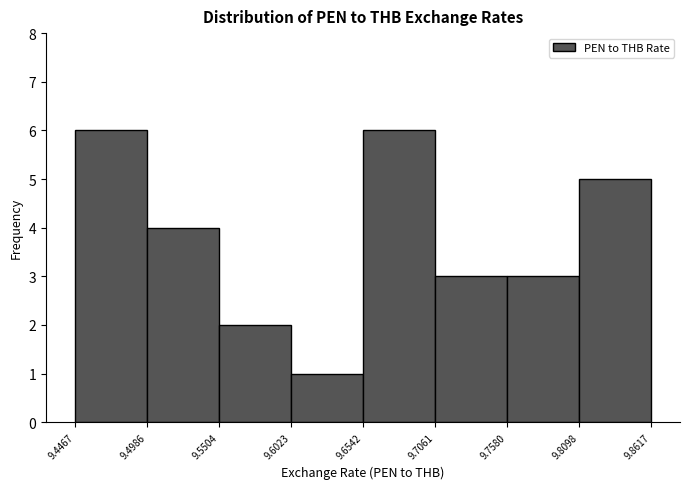

Reading left to right, transcribe this chart: for each bar, give the range it covers on the x-axis and its height. The values are not printed on the chart, so give them approximately, as read against the axis.

9.4467 to 9.4986: 6
9.4986 to 9.5504: 4
9.5504 to 9.6023: 2
9.6023 to 9.6542: 1
9.6542 to 9.7061: 6
9.7061 to 9.7580: 3
9.7580 to 9.8098: 3
9.8098 to 9.8617: 5